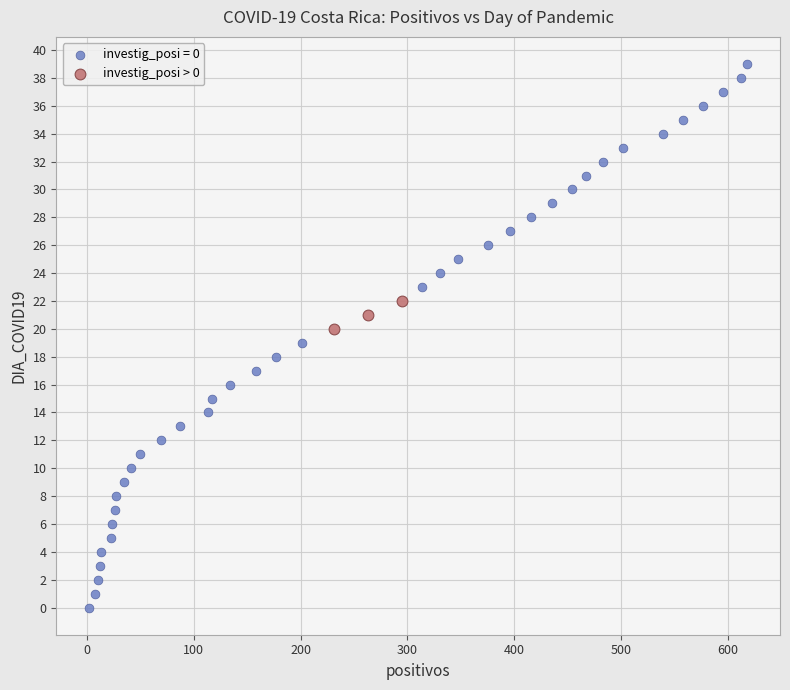

Which series has the widest spread of Y values?

investig_posi = 0